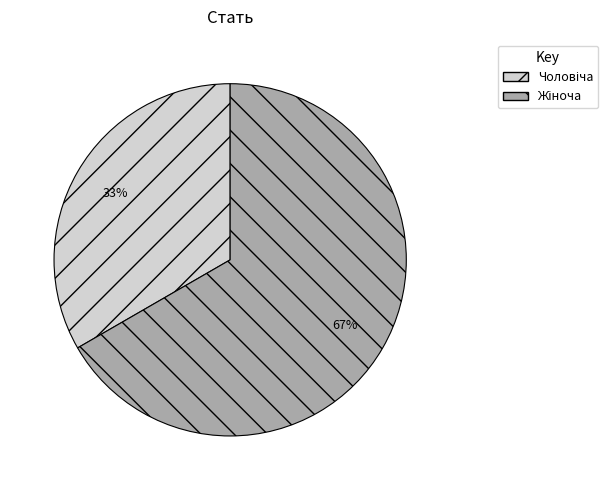

Is there any slice that represents more than half of the pie?

Yes